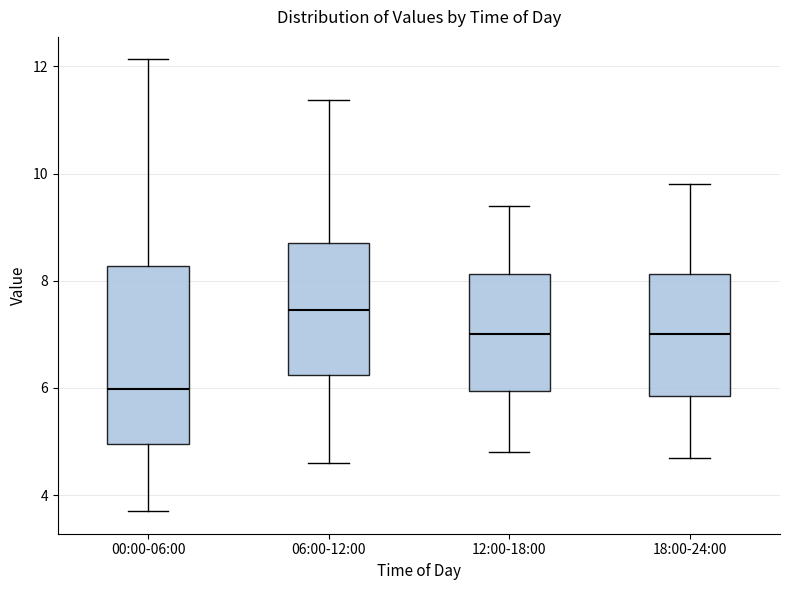

Which box is the tallest, from its lower edge to its upper edge?

00:00-06:00